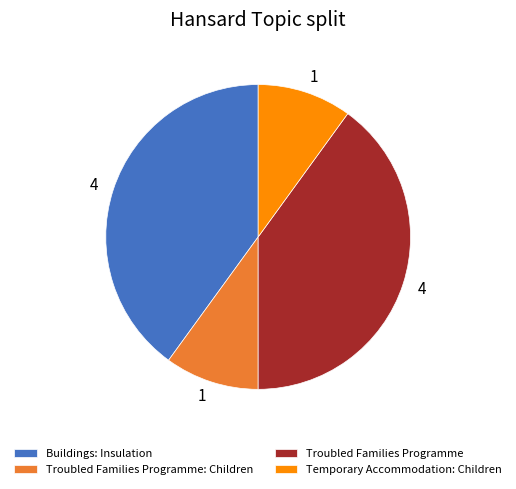

Does Troubled Families Programme account for over 50% of the chart?

No